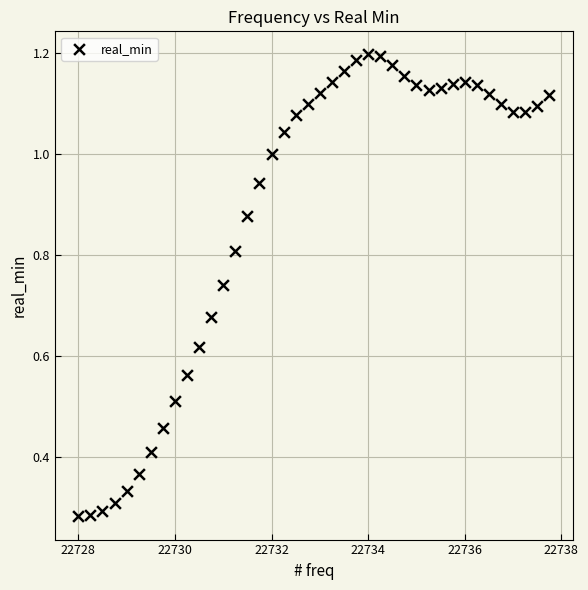

What is the range of X values (max minus min)?

9.8